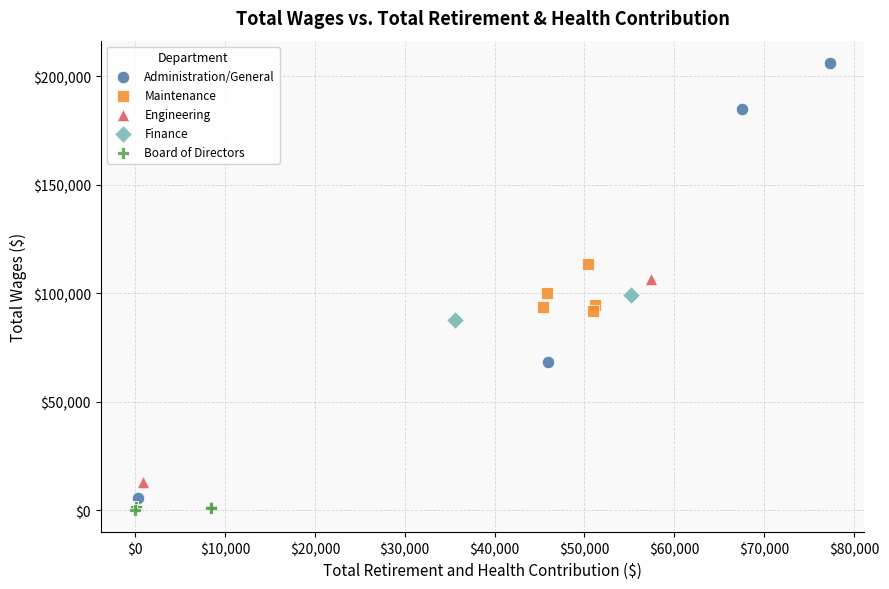

Which series contains the lowest Y value?

Board of Directors